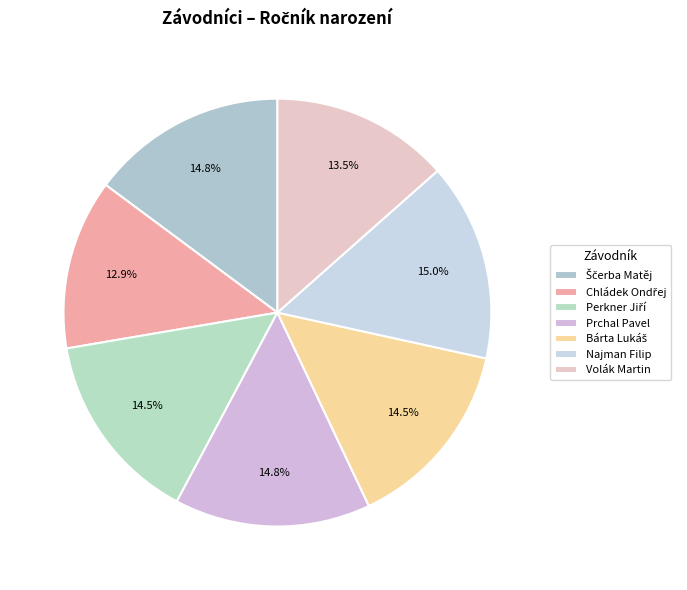

What is the change in value from Prchal Pavel to Volák Martin?

-9